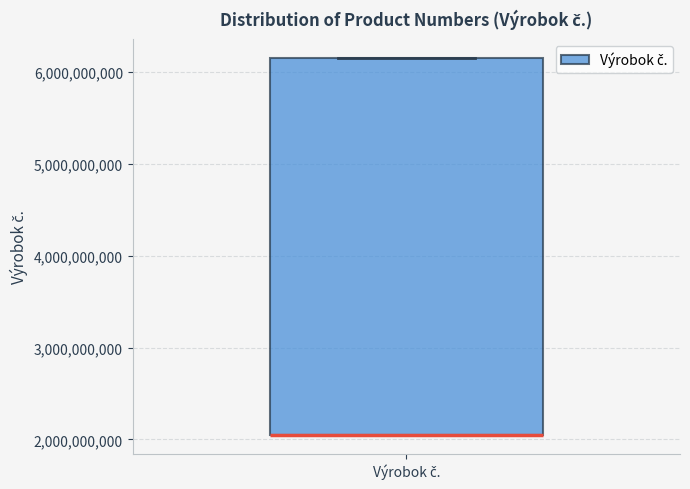

Where is the lower edge of the box for Výrobok č. on the y-axis? The values are not printed on the chart, so give them approximately, as read against the axis.

2100000000